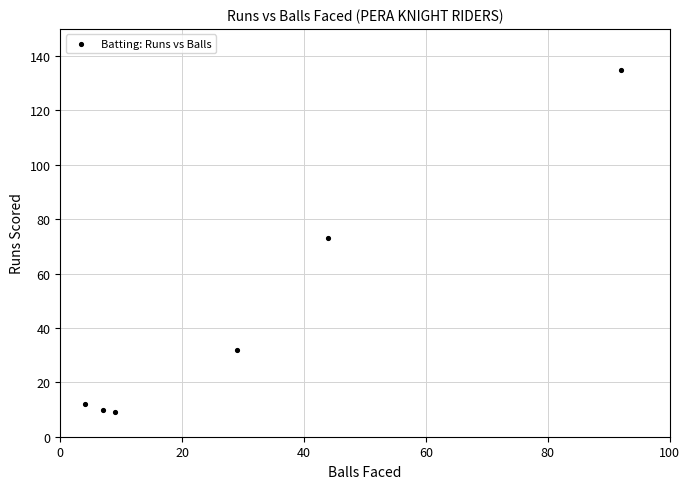

What is the range of Y values (max minus min)?

126